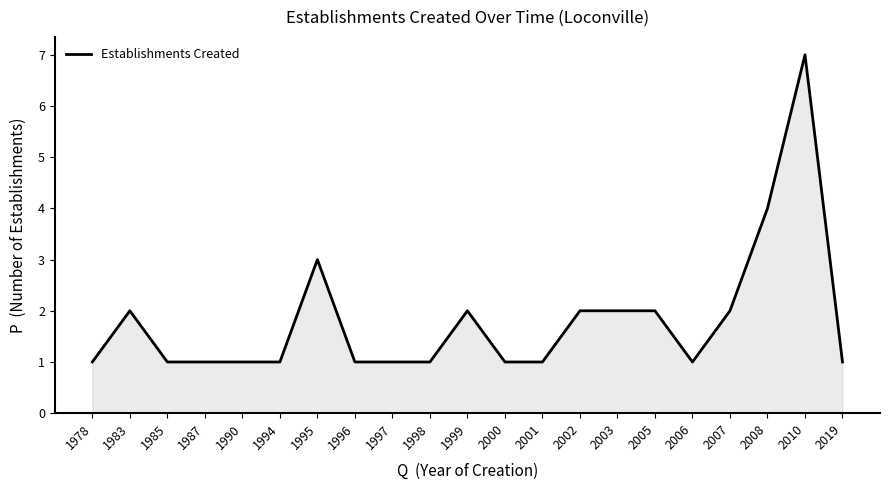

What is the maximum value shown in the chart?

7